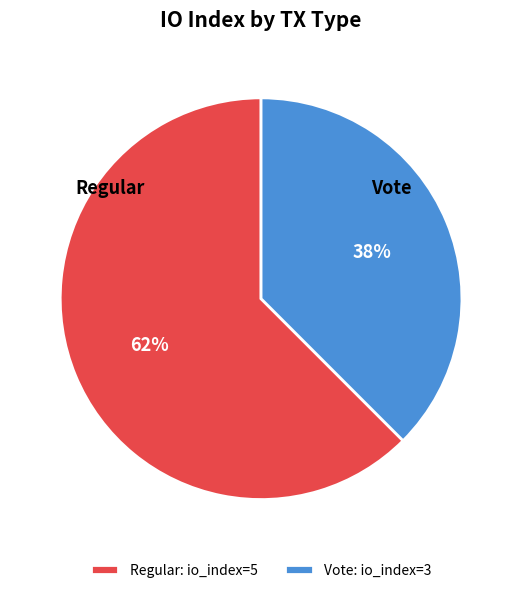

How many segments does this pie chart have?

2